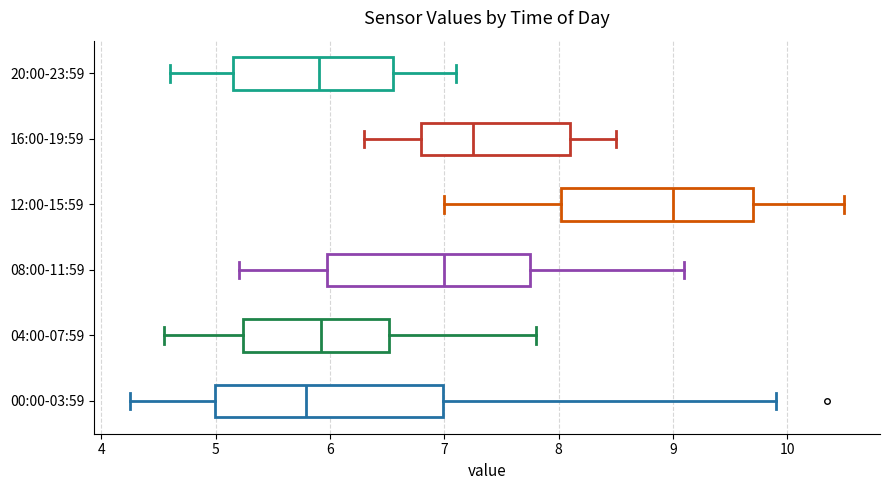

Reading bottom to top, transcribe this box plot: for each box, give where its median line is, the range the box spans, and where its two whiskers end, as read against the x-axis. The values are not printed on the chart, so give them approximately, as read against the axis.

00:00-03:59: median 5.8, box 5.0 to 7.0, whiskers 4.3 to 9.9
04:00-07:59: median 5.9, box 5.2 to 6.5, whiskers 4.6 to 7.8
08:00-11:59: median 7.0, box 6.0 to 7.8, whiskers 5.2 to 9.1
12:00-15:59: median 9.0, box 8.0 to 9.7, whiskers 7.0 to 10.5
16:00-19:59: median 7.3, box 6.8 to 8.1, whiskers 6.3 to 8.5
20:00-23:59: median 5.9, box 5.2 to 6.6, whiskers 4.6 to 7.1